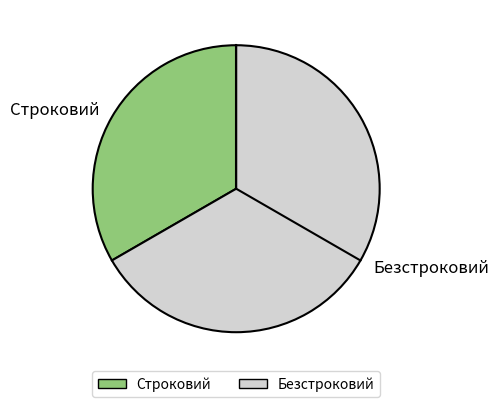

Is it true that Строковий is 33% of the pie?

True